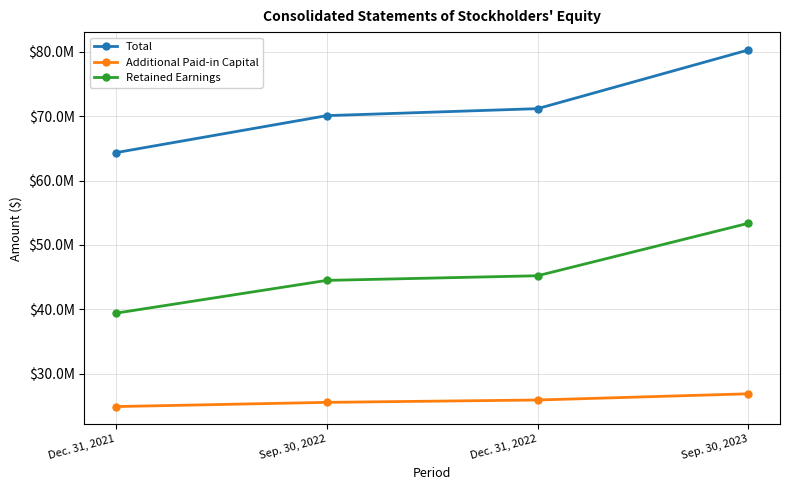

What is the minimum value shown in the chart?

24894571